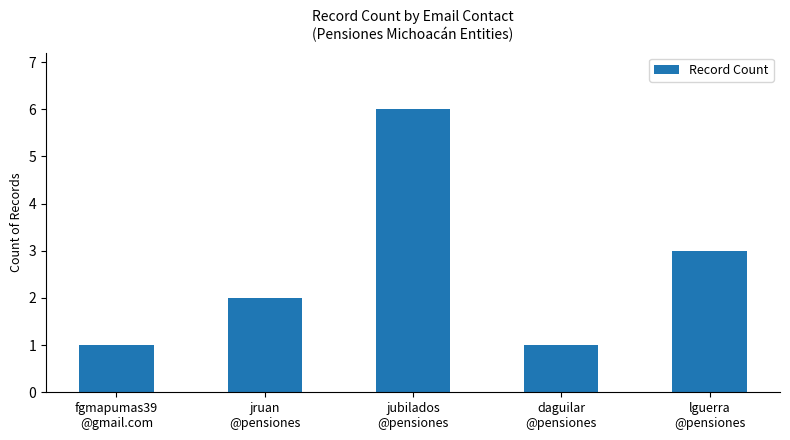

Where is the data nearest to the value 3?

lguerra
@pensiones